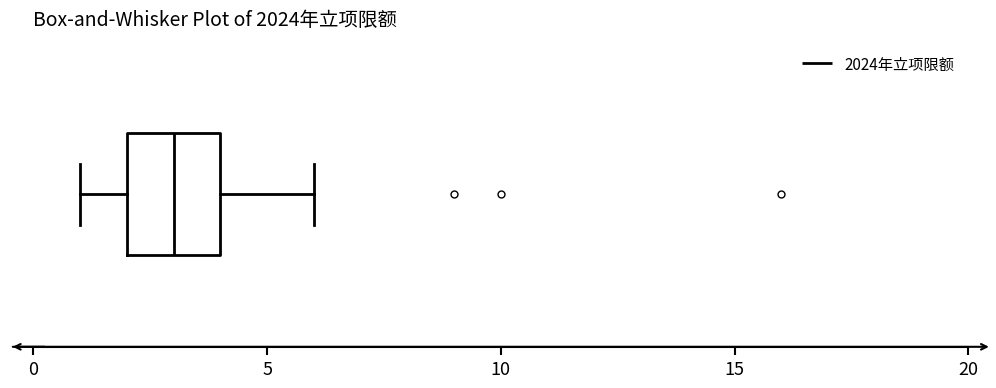

Read this box plot against the x-axis: the position of the median line, the range covered by the box, and the ends of both whiskers. The values are not printed on the chart, so give them approximately, as read against the axis.

median 3, box 2 to 4, whiskers 1 to 6